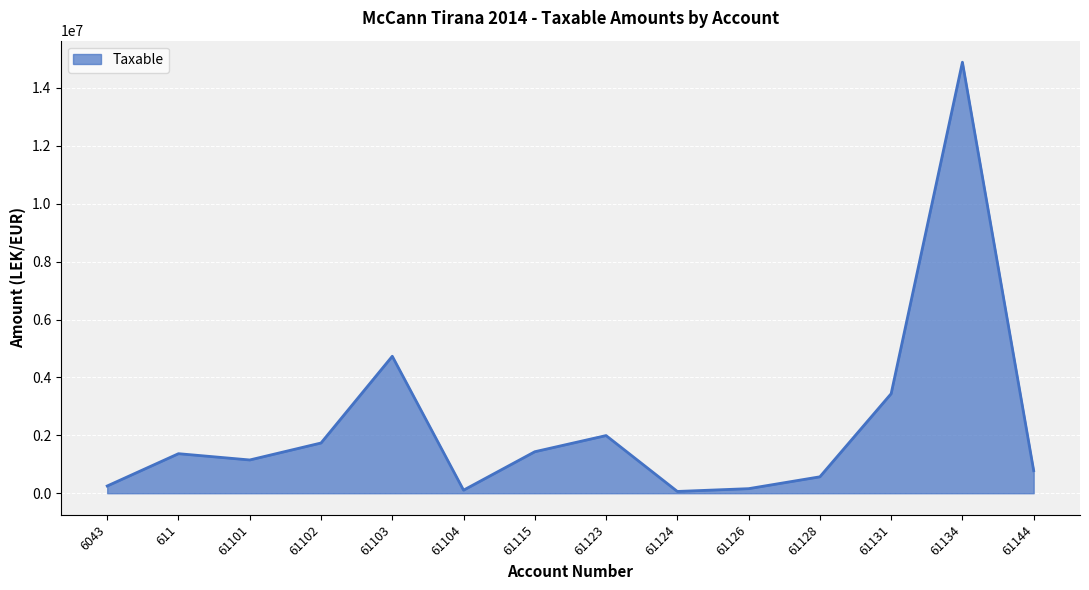

What is the difference between the maximum and minimum values?

14826046.6